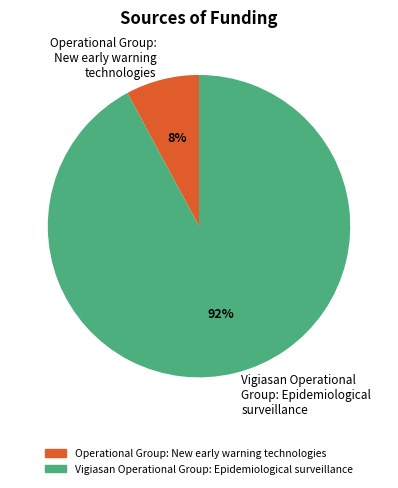

Combined, do Vigiasan Operational Group: Epidemiological surveillance and Operational Group: New early warning technologies account for over 50%?

Yes